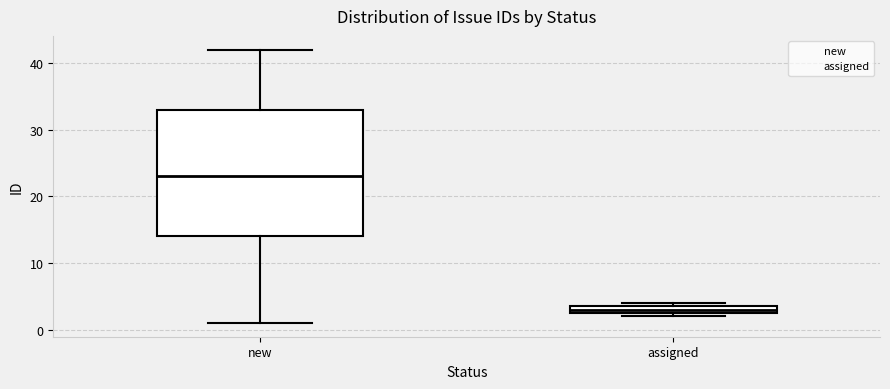

Where is the lower edge of the box for assigned on the y-axis? The values are not printed on the chart, so give them approximately, as read against the axis.

3